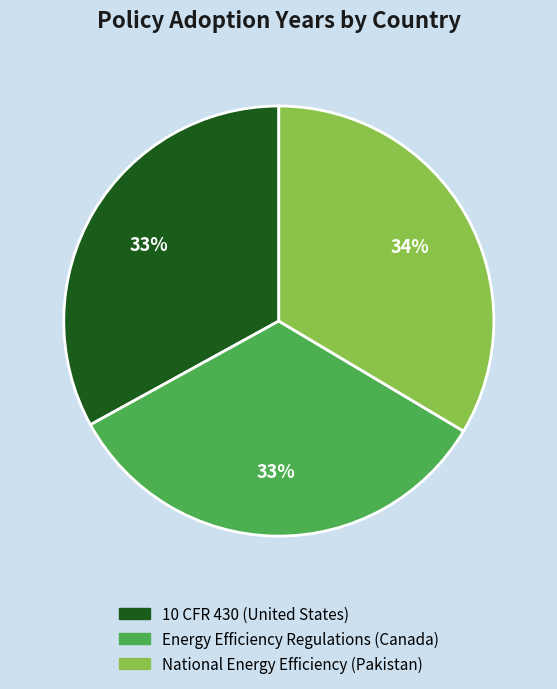

To the nearest percent, what portion does 10 CFR 430 (United States) represent?

33%